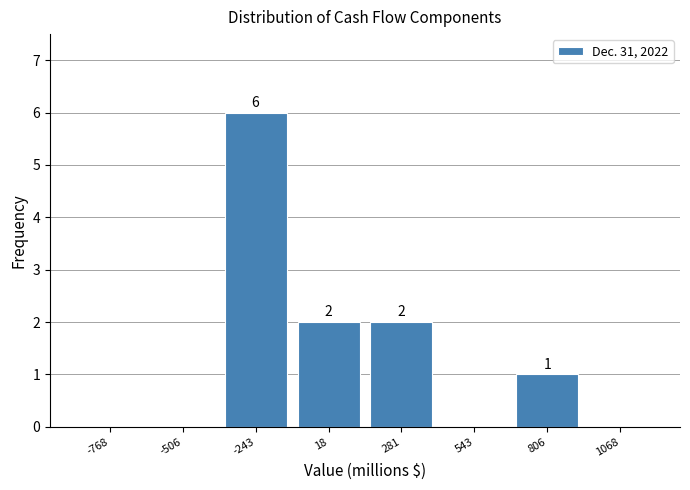

Which range on the x-axis has the tallest bar?

-350 to -100